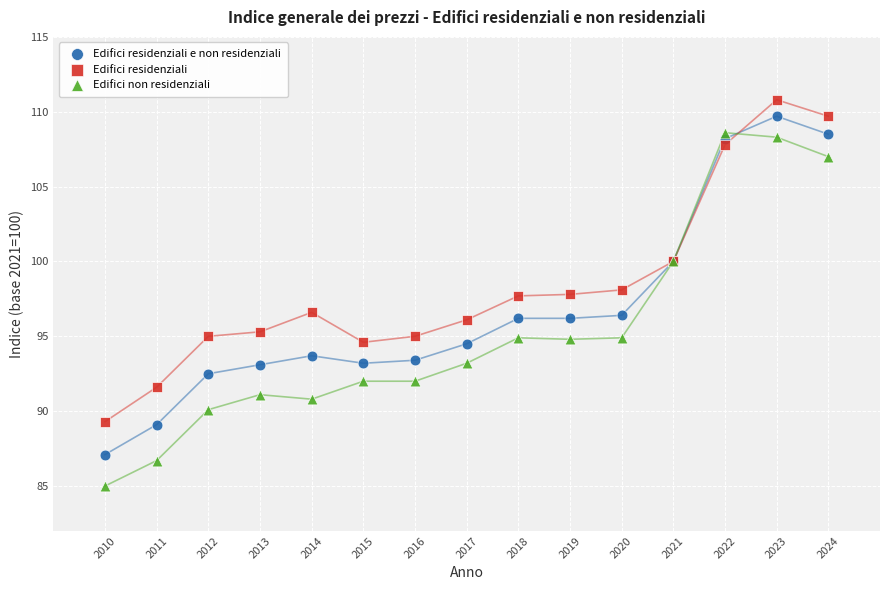

Which series contains the lowest Y value?

Edifici non residenziali